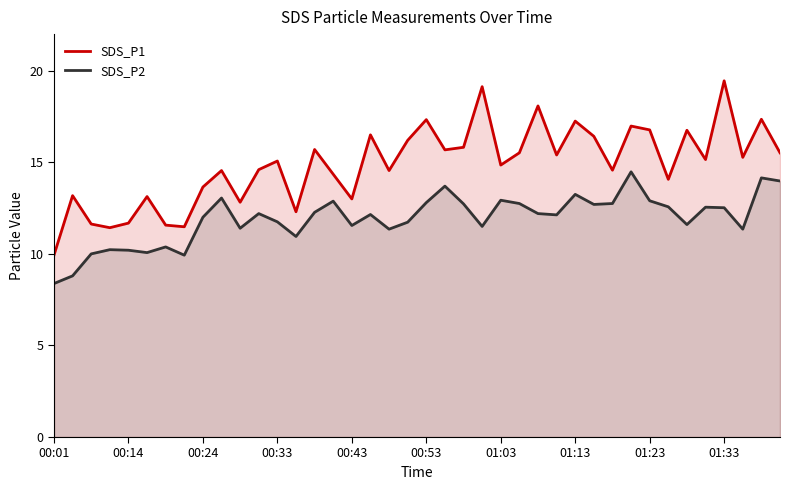

What is the greatest value displayed?

19.4